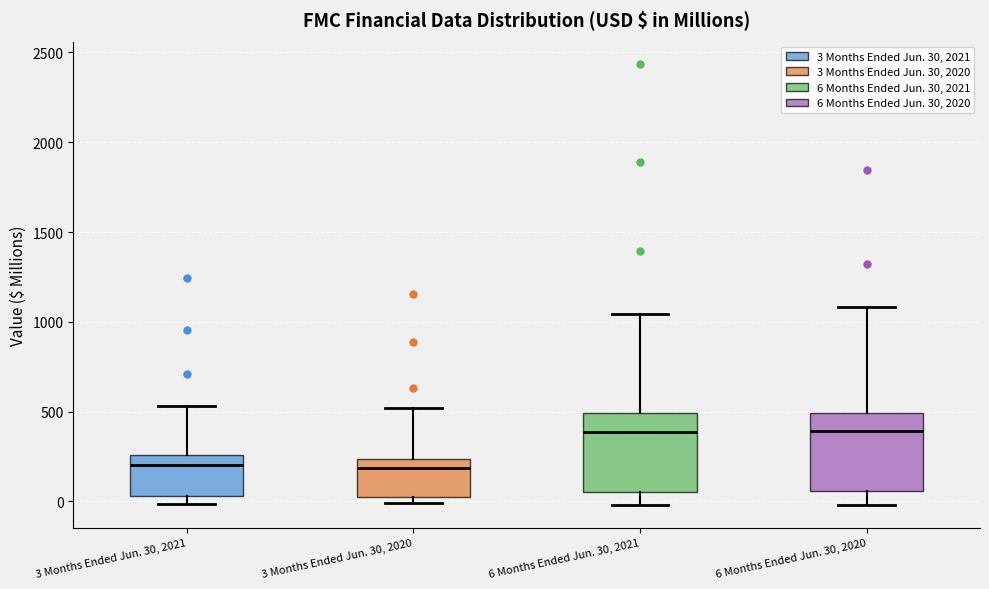

Where does the upper whisker of the box for 3 Months Ended Jun. 30, 2020 end on the y-axis? The values are not printed on the chart, so give them approximately, as read against the axis.

500